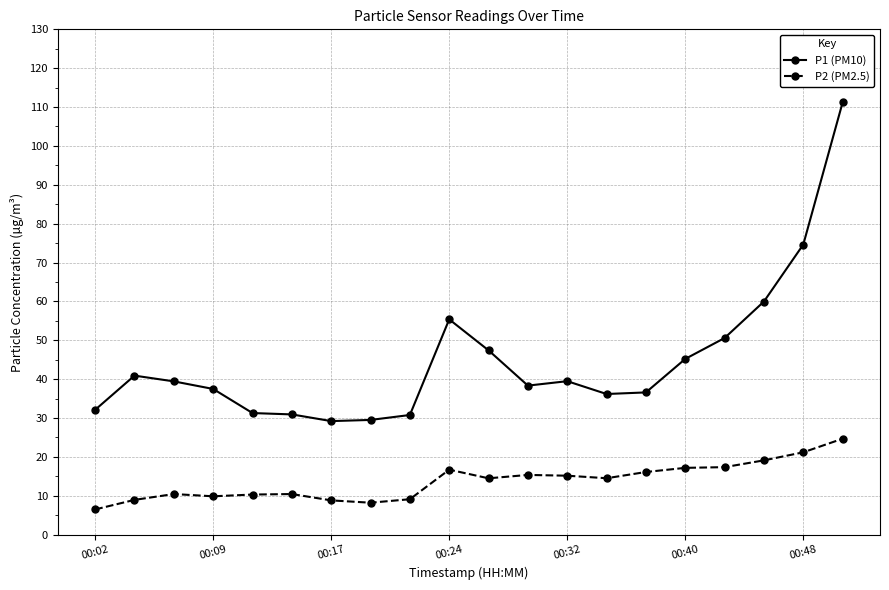

Which series has the widest spread of values?

P1 (PM10)